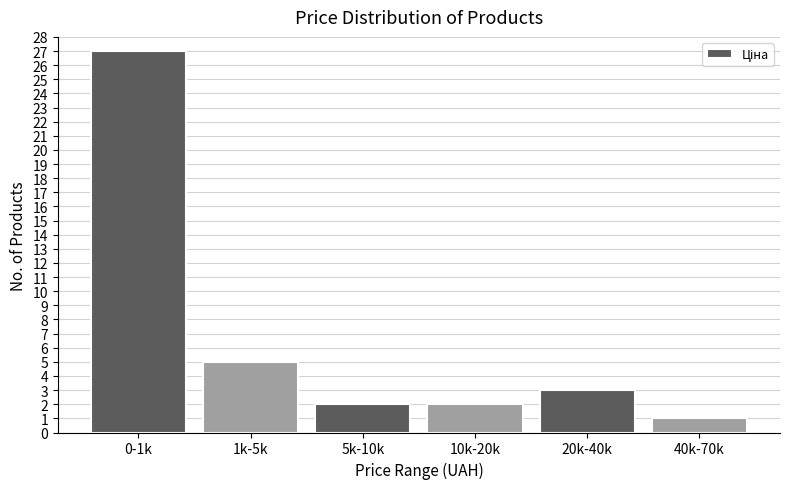

Reading left to right, list all the values displayed in this chart.

0-1k=27	1k-5k=5	5k-10k=2	10k-20k=2	20k-40k=3	40k-70k=1